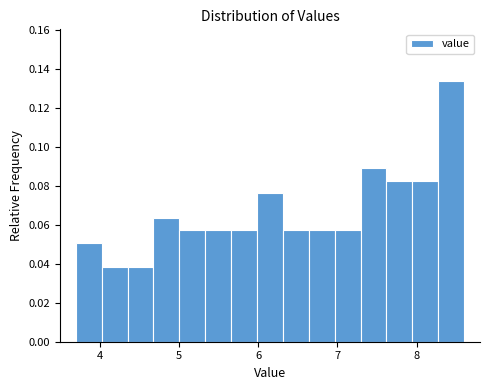

Read against the x-axis, roughly where is the centre of the tallest bar?

8.4